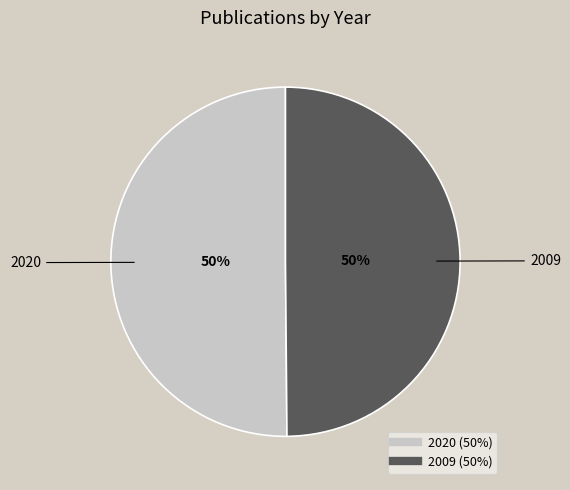

How many slices are in this pie chart?

2